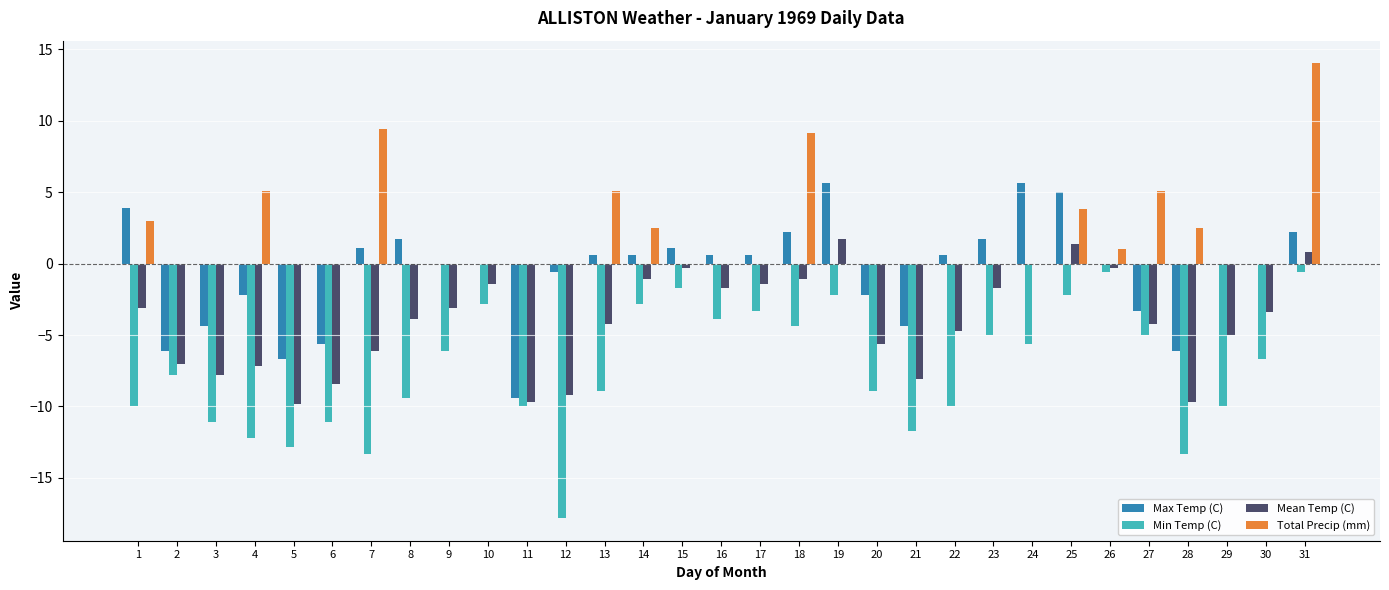

Is the value of Min Temp (C) at 10 greater than the value of Max Temp (C) at 2?

Yes